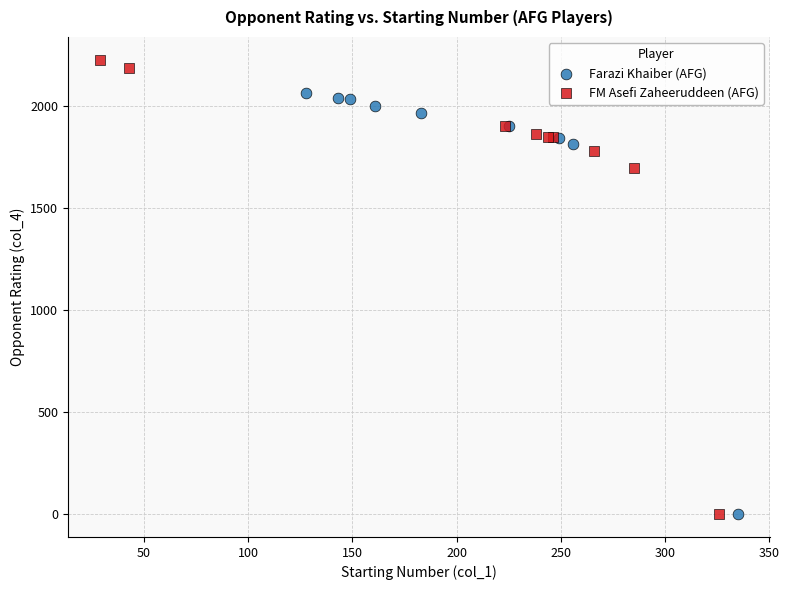

What are all the series names shown in the legend?

Farazi Khaiber (AFG), FM Asefi Zaheeruddeen (AFG)